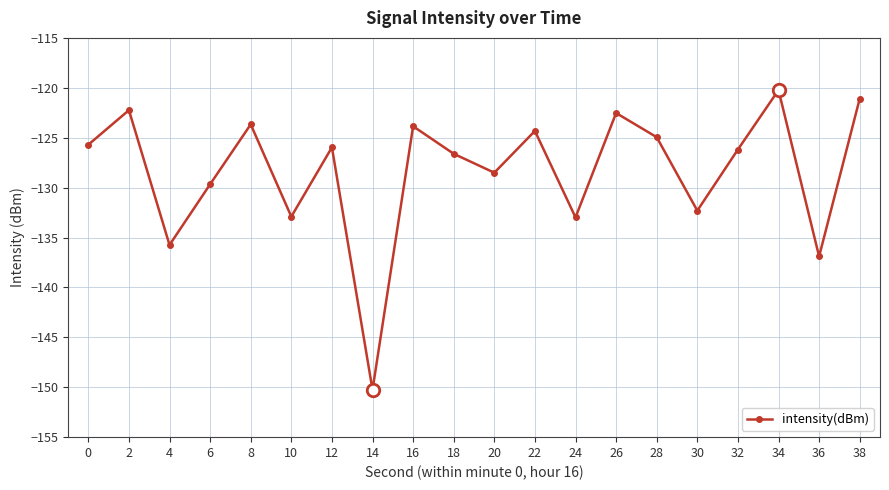

Where is the first local minimum?

4